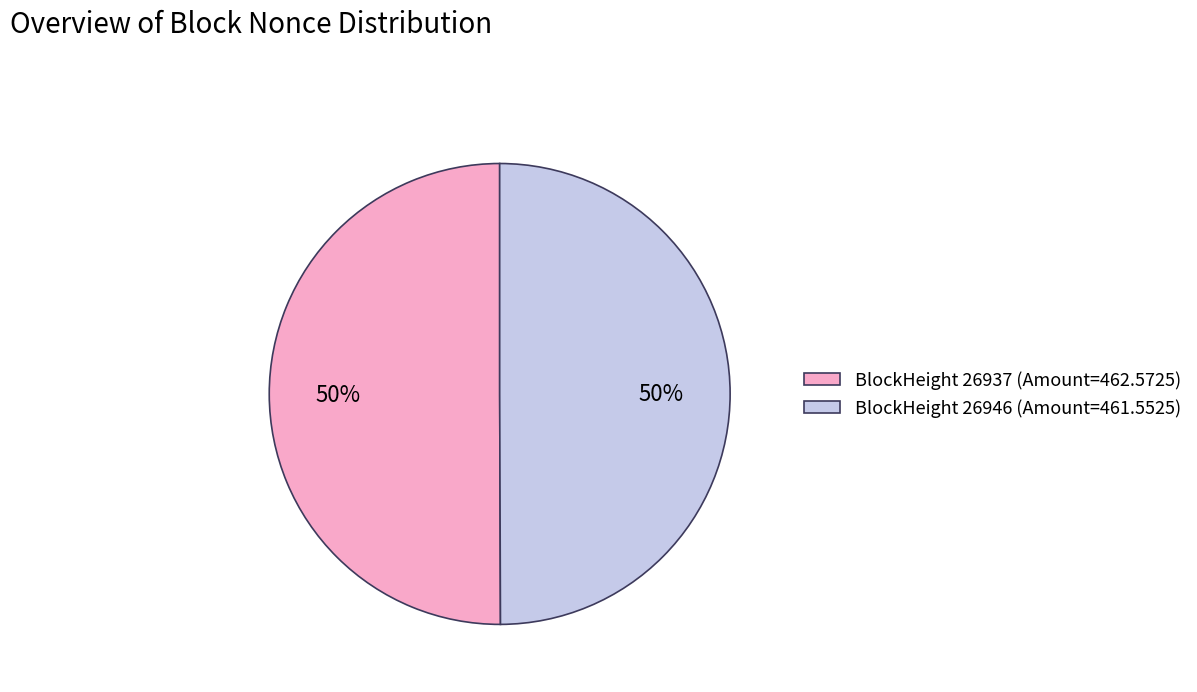

The BlockHeight 26946 (Amount=461.5525) slice represents 50% of the pie. True or false?

True